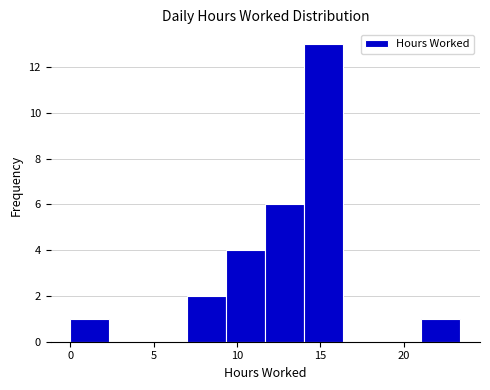

Reading left to right, list every bar in this chart as the range it spans on the x-axis followed by its height. Neither the bar edges nor the heights are printed on the chart, so give them approximately, as read against the axes.

0.0 to 2.5: 1
2.5 to 4.5: 0
4.5 to 7.0: 0
7.0 to 9.5: 2
9.5 to 11.5: 4
11.5 to 14.0: 6
14.0 to 16.5: 13
16.5 to 18.5: 0
18.5 to 21.0: 0
21.0 to 23.5: 1